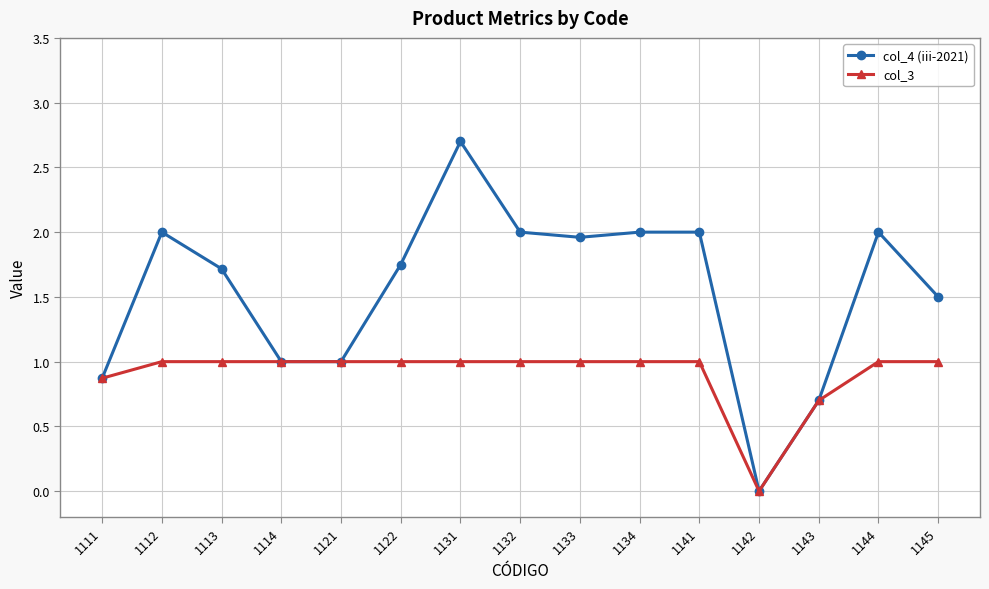

What is the difference between the highest and lowest values at 1132?

1.0